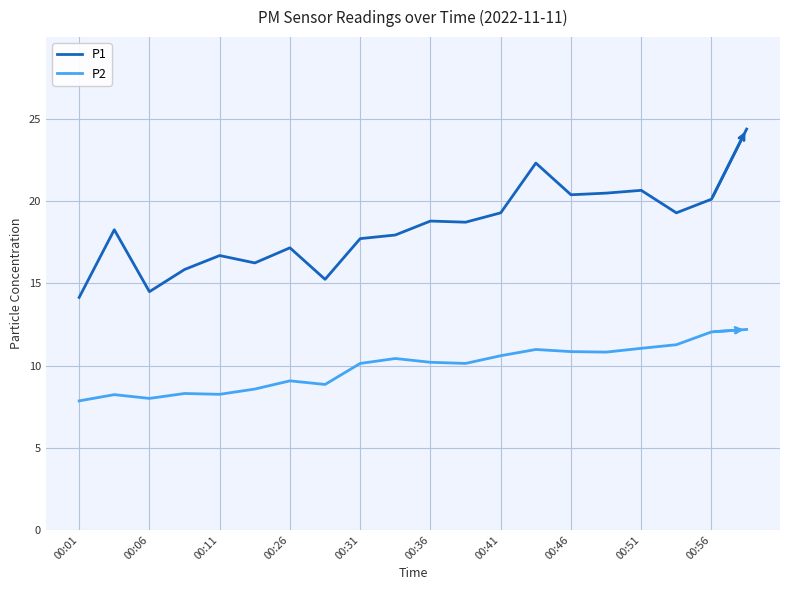

What is the average value of the P1 series?

18.4